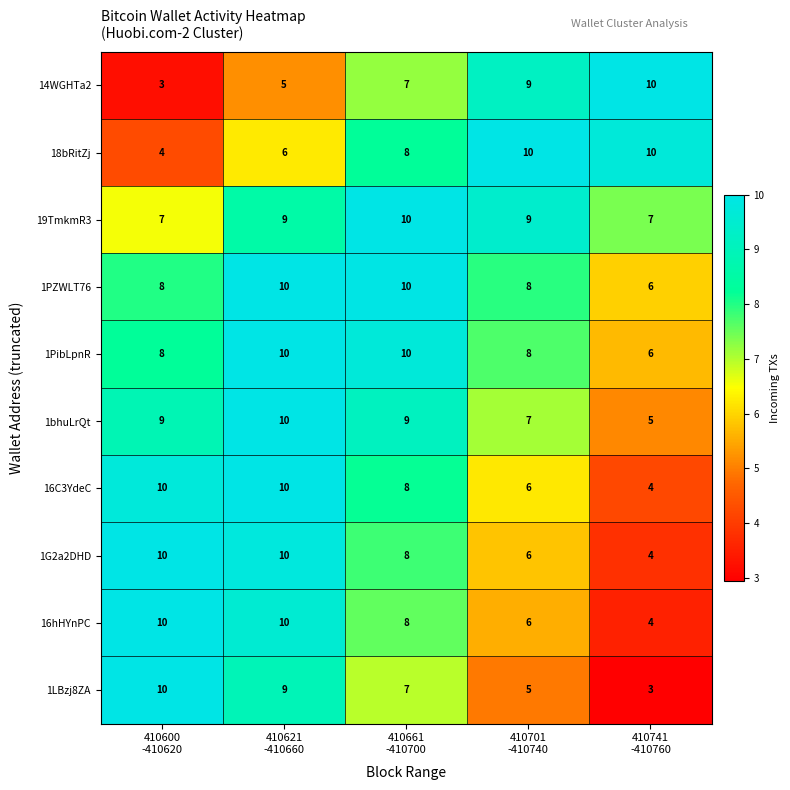

Count the number of categories in the chart.

5